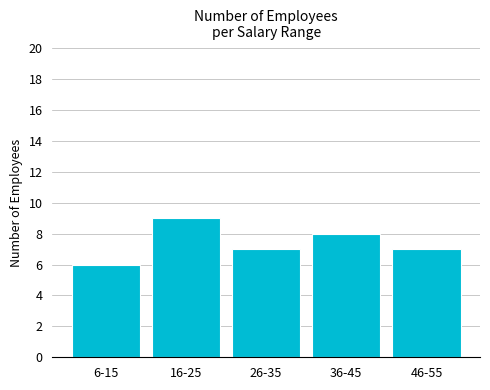

Reading left to right, transcribe all the data shown in this chart.

6	9	7	8	7